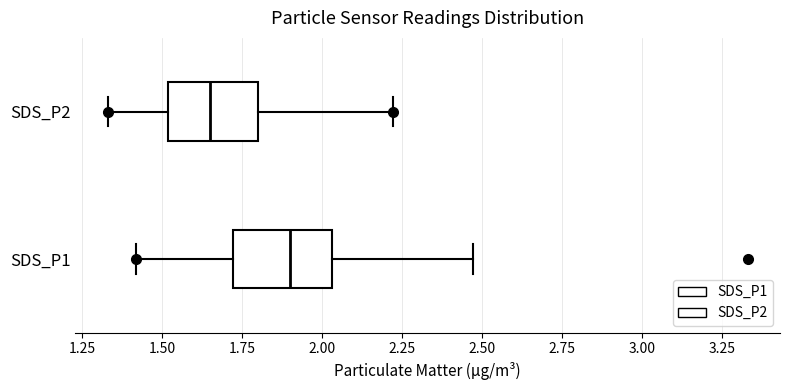

Where does the right whisker of the box for SDS_P1 end on the x-axis? The values are not printed on the chart, so give them approximately, as read against the axis.

2.45